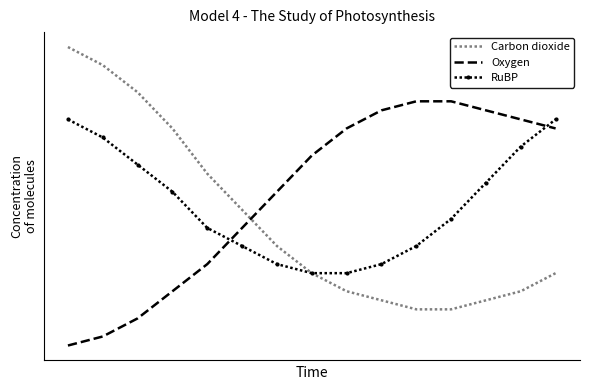

Rank the series by their average value, from lowest to highest.

Carbon dioxide, RuBP, Oxygen